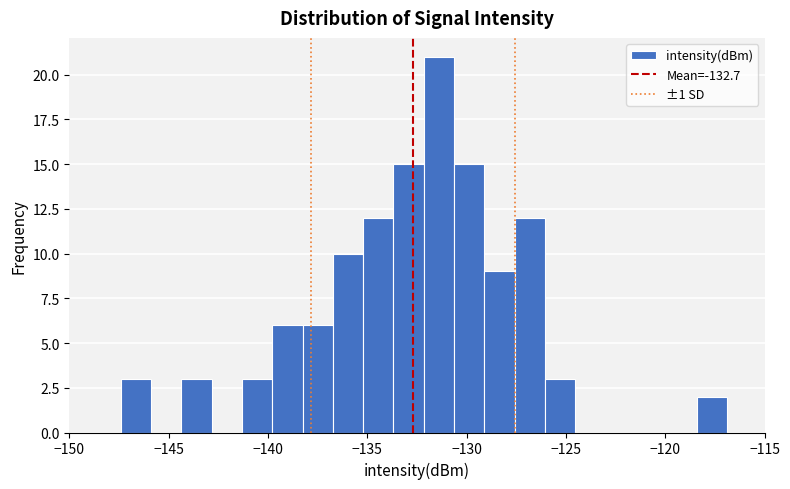

Around what value on the x-axis is the tallest bar? Give the approximate position of its centre, as read against the axis.

-131.5